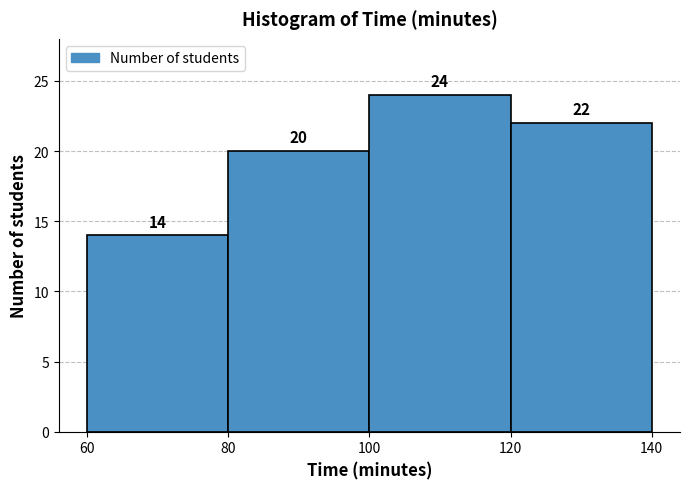

Reading left to right, list every bar in this chart as the range it spans on the x-axis followed by its height.

60 to 80: 14
80 to 100: 20
100 to 120: 24
120 to 140: 22